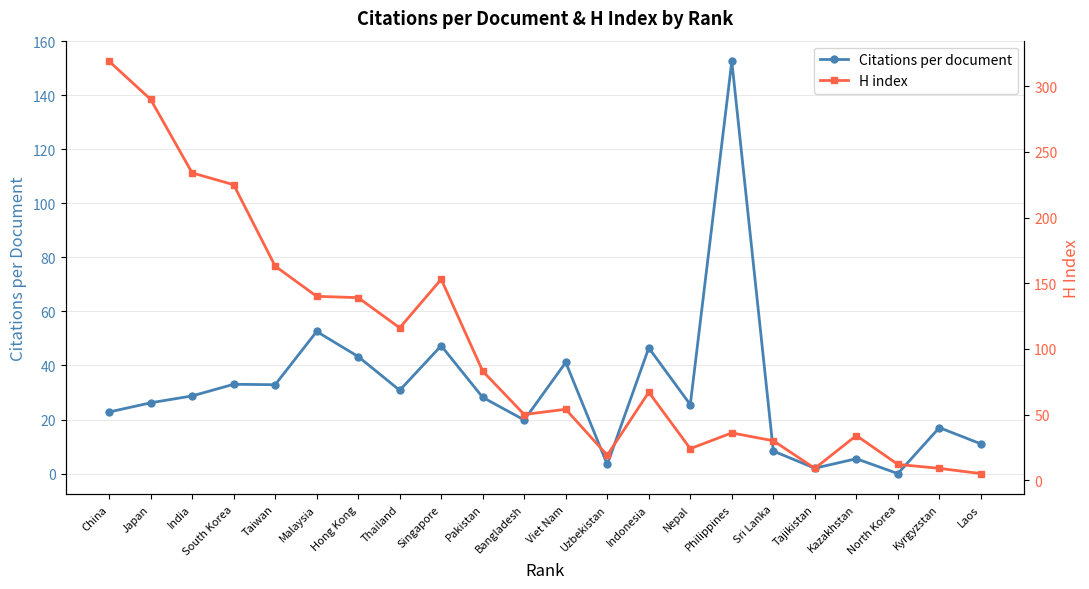

How many lines are shown in the chart?

2